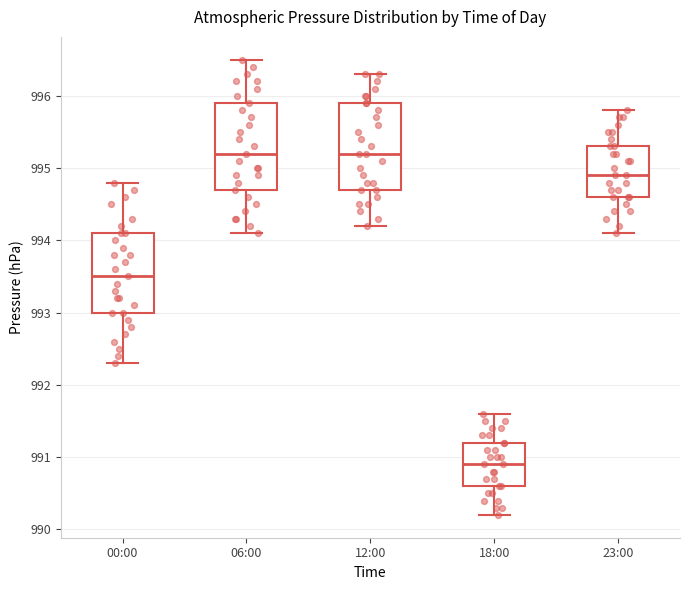

Reading left to right, transcribe this box plot: for each box, give where its median line is, the range the box spans, and where its two whiskers end, as read against the y-axis. The values are not printed on the chart, so give them approximately, as read against the axis.

00:00: median 993.5, box 993.0 to 994.1, whiskers 992.3 to 994.8
06:00: median 995.2, box 994.7 to 995.9, whiskers 994.1 to 996.5
12:00: median 995.2, box 994.7 to 995.9, whiskers 994.2 to 996.3
18:00: median 990.9, box 990.6 to 991.2, whiskers 990.2 to 991.6
23:00: median 994.9, box 994.6 to 995.3, whiskers 994.1 to 995.8